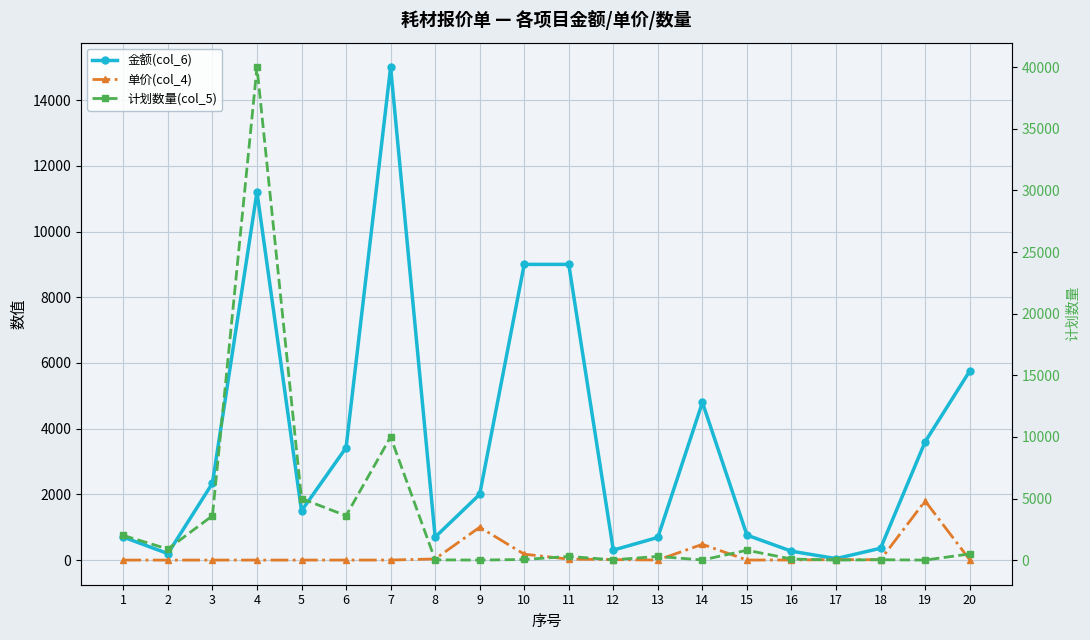

Rank the series by their maximum value, from lowest to highest.

单价(col_4), 金额(col_6), 计划数量(col_5)